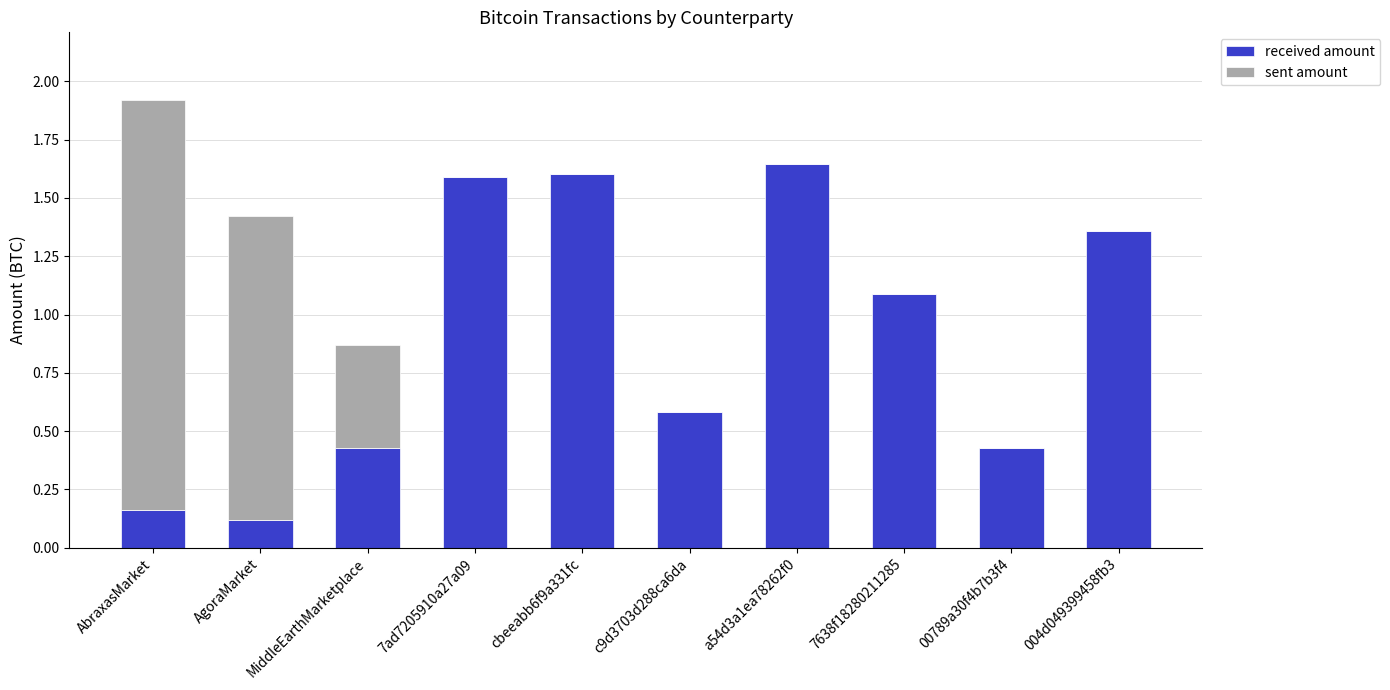

The received amount series shows 1.6 at cbeeabb6f9a331fc. True or false?

True